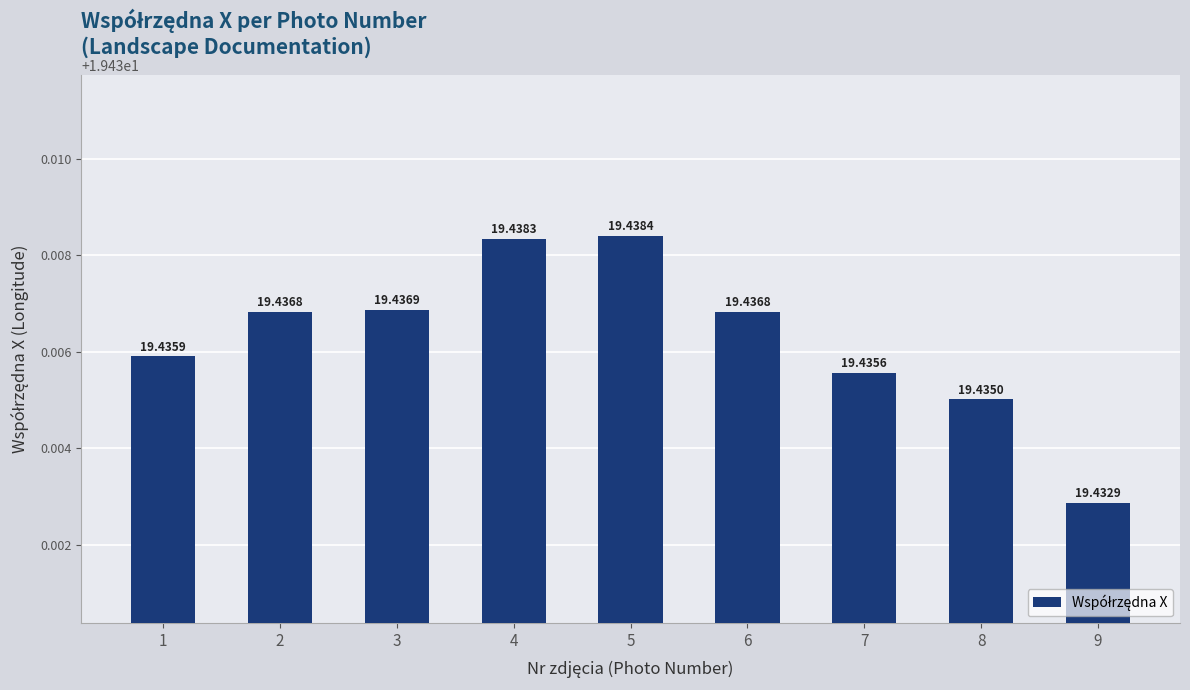

Which label corresponds to the smallest value in the chart?

9